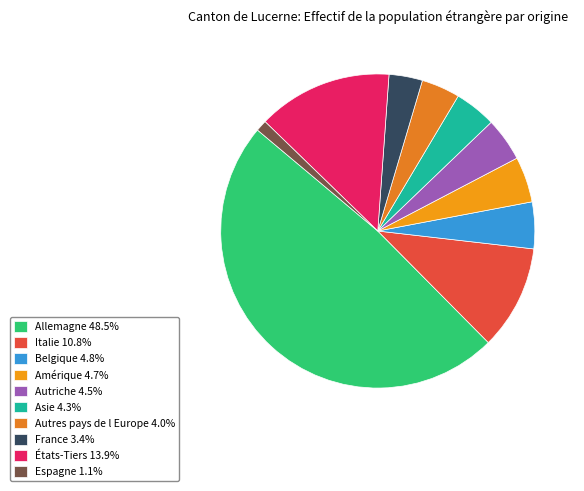

How many segments does this pie chart have?

10